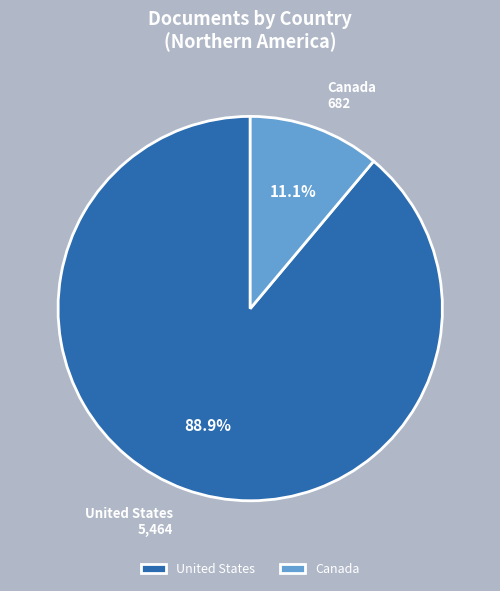

Which slice is the smallest?

Canada